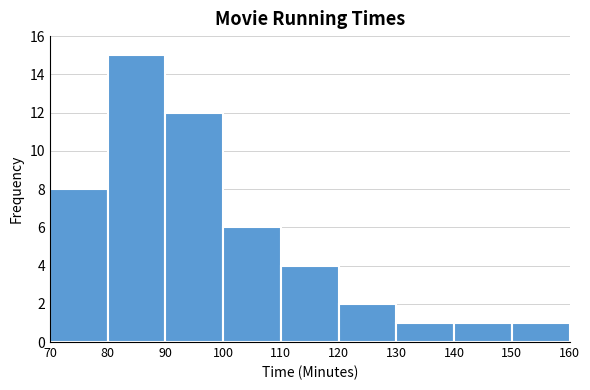

Reading left to right, transcribe this chart: for each bar, give the range it covers on the x-axis and its height. The values are not printed on the chart, so give them approximately, as read against the axis.

70 to 80: 8
80 to 90: 15
90 to 100: 12
100 to 110: 6
110 to 120: 4
120 to 130: 2
130 to 140: 1
140 to 150: 1
150 to 160: 1